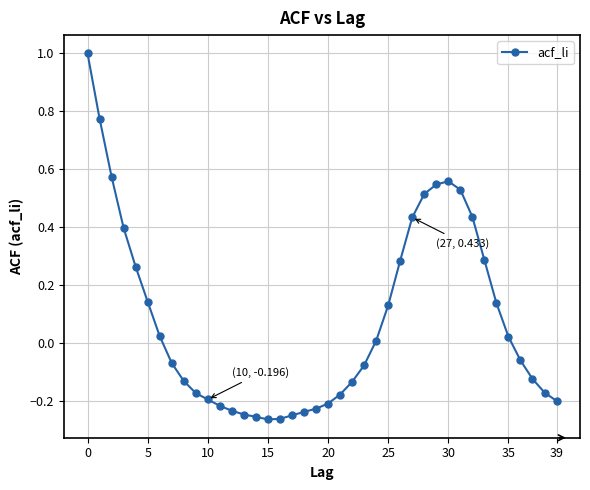

True or false: the data has more than 0 interior local peaks.

True